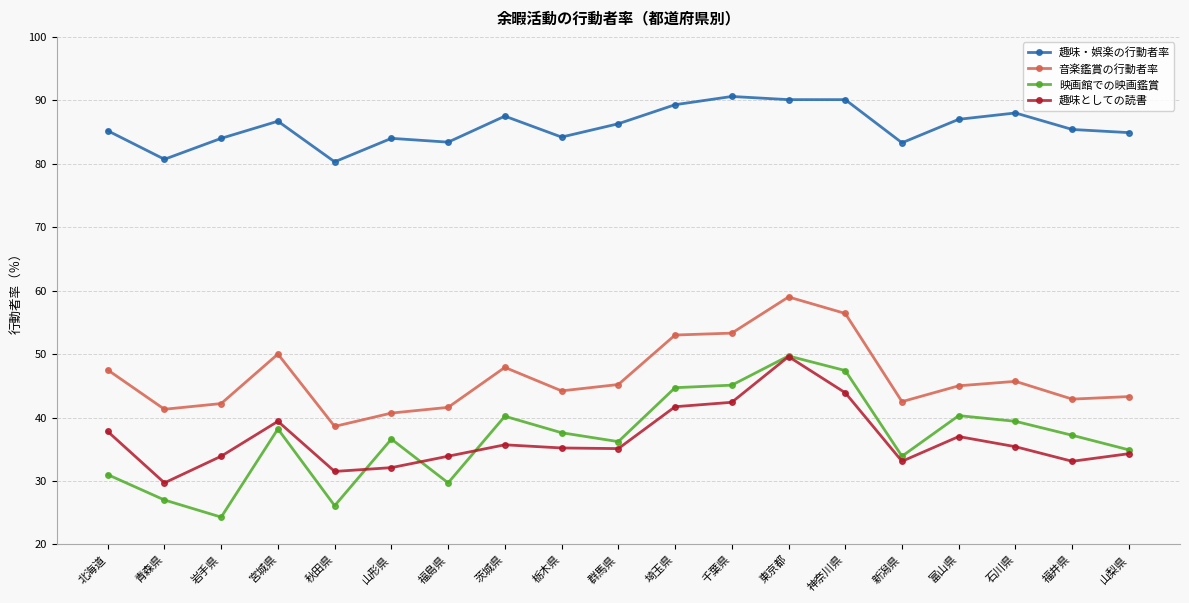

What is the difference between the highest and lowest values at 秋田県?

54.2